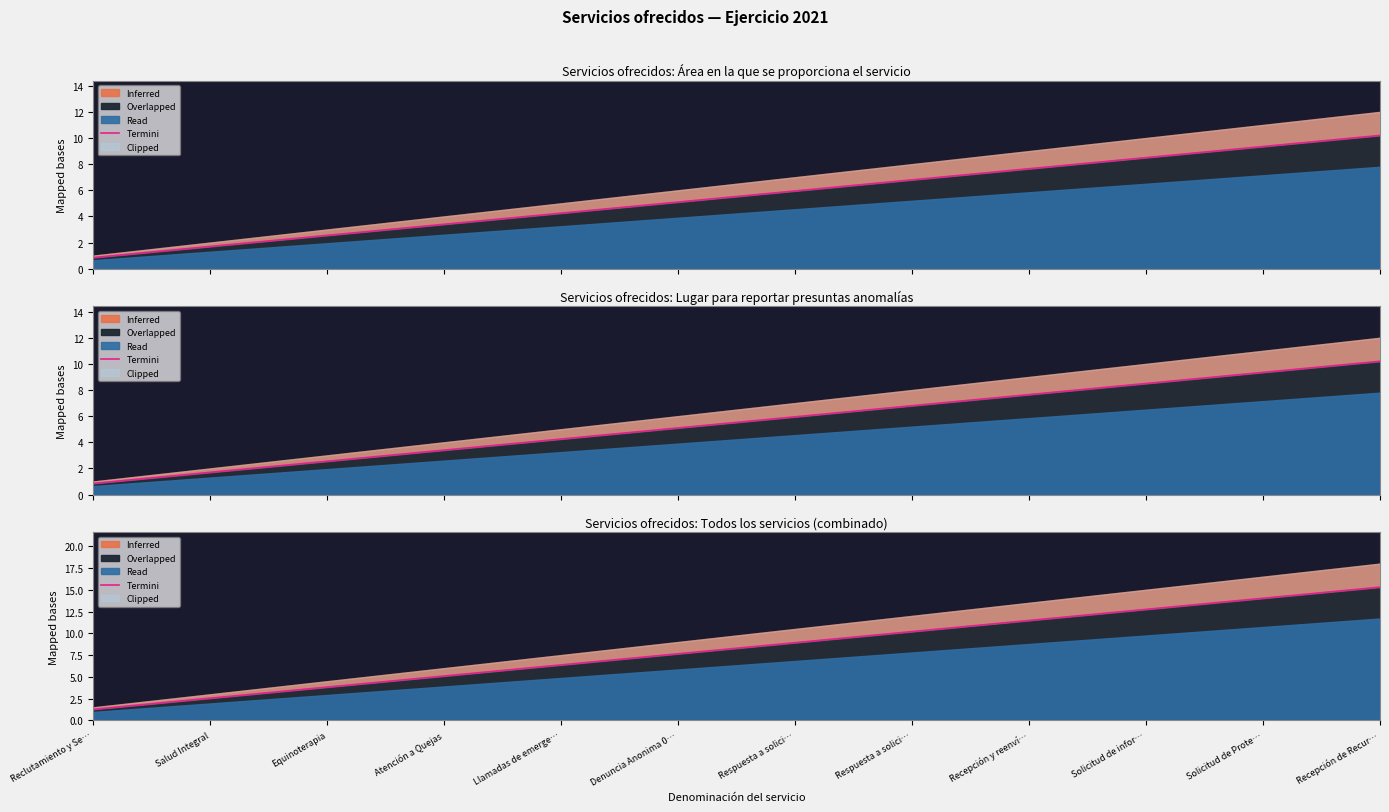

How many categories are shown in the chart?

12